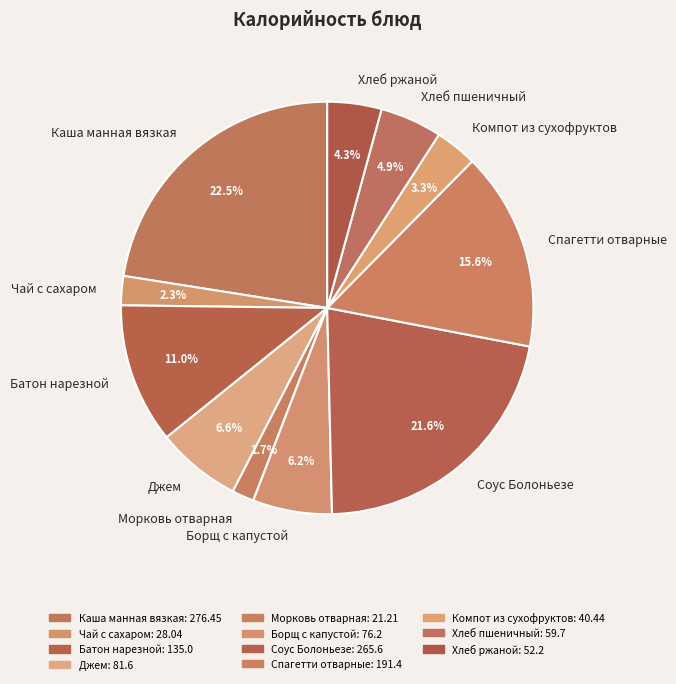

How many slices are in this pie chart?

11